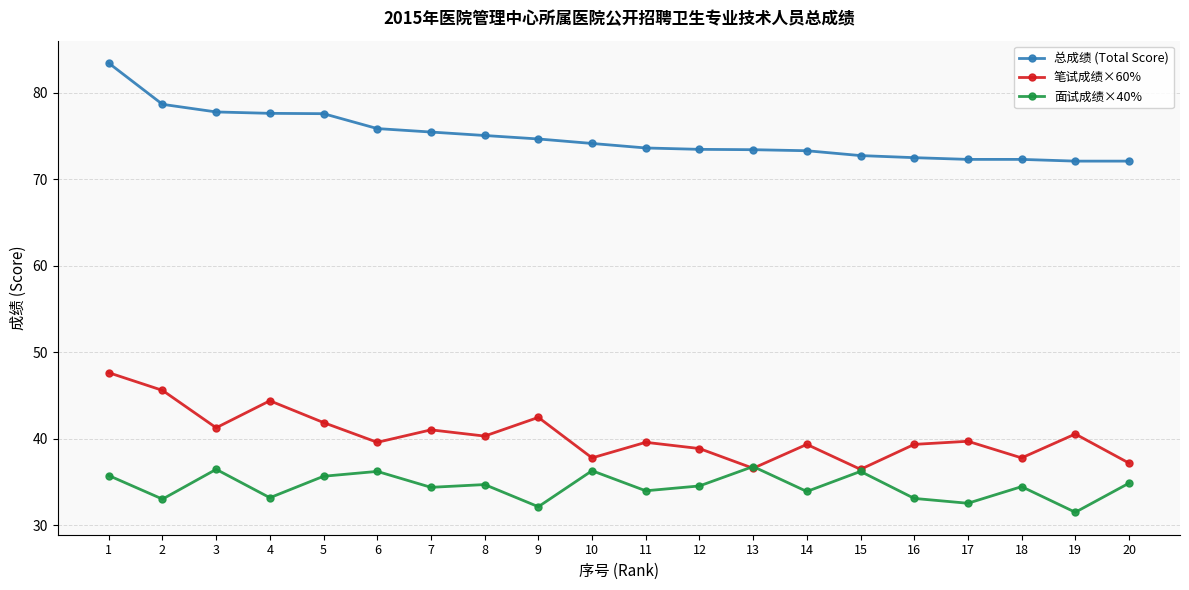

At which label does 笔试成绩×60% first exceed 39?

1